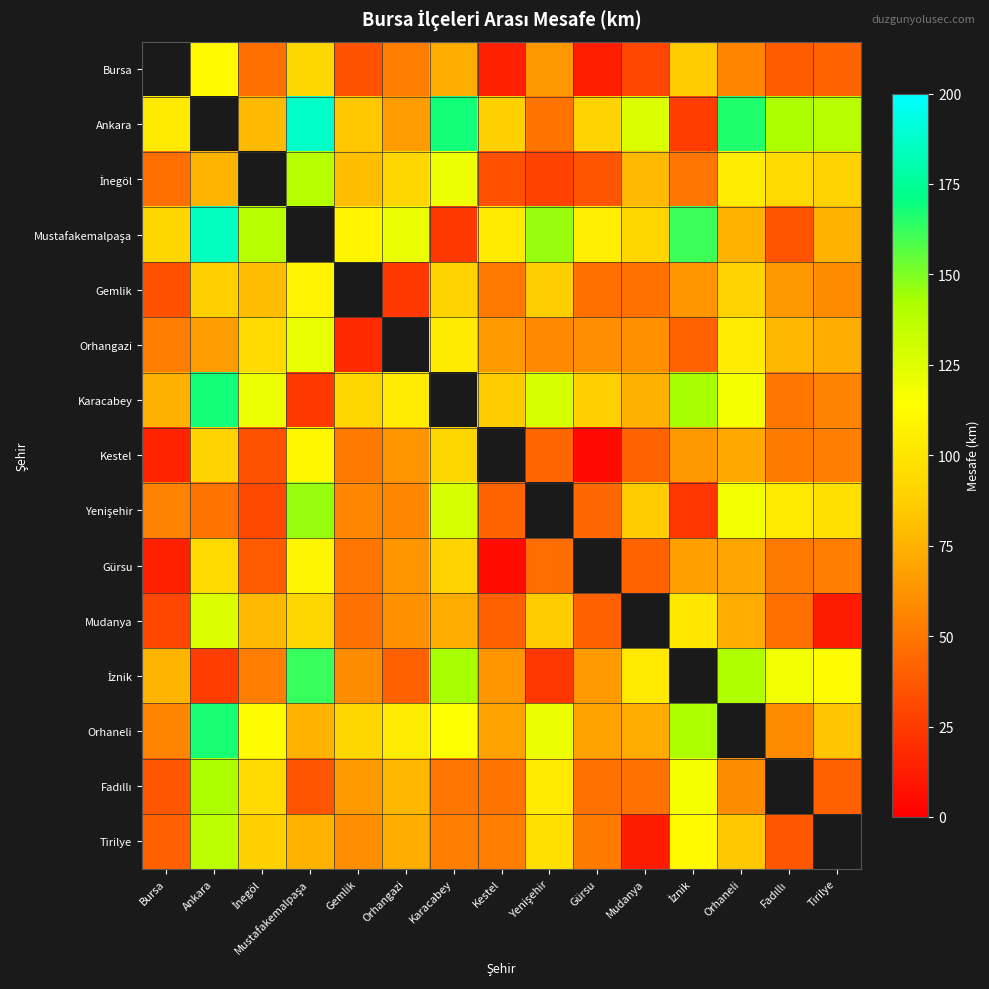

Between Bursa and Gemlik, which is larger?

Gemlik